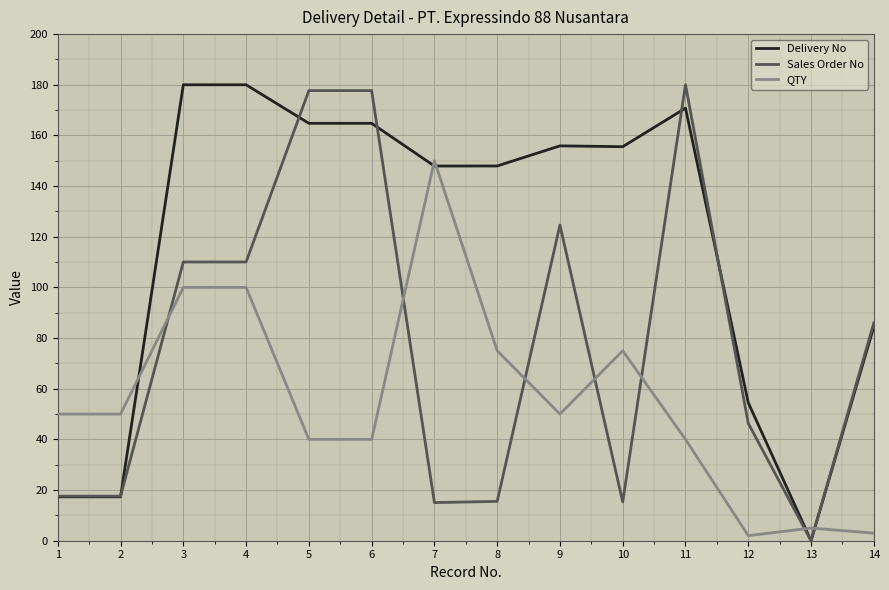

What is the difference between the maximum and minimum values in the QTY series?

148.0